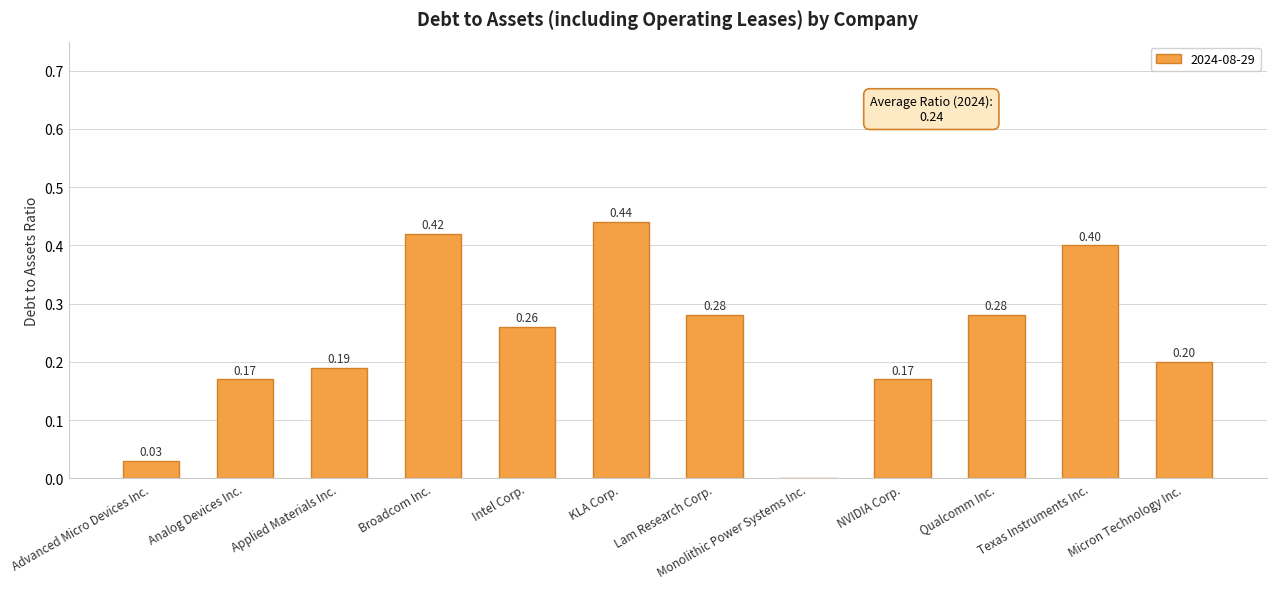

At which label is the value closest to 0?

Monolithic Power Systems Inc.